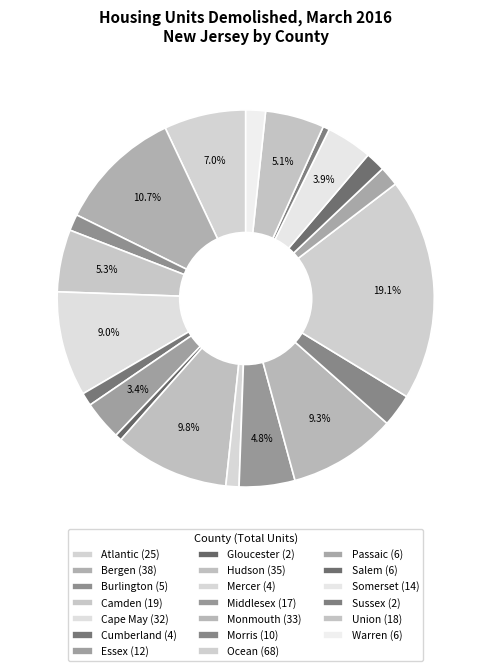

How many slices are in this pie chart?

20